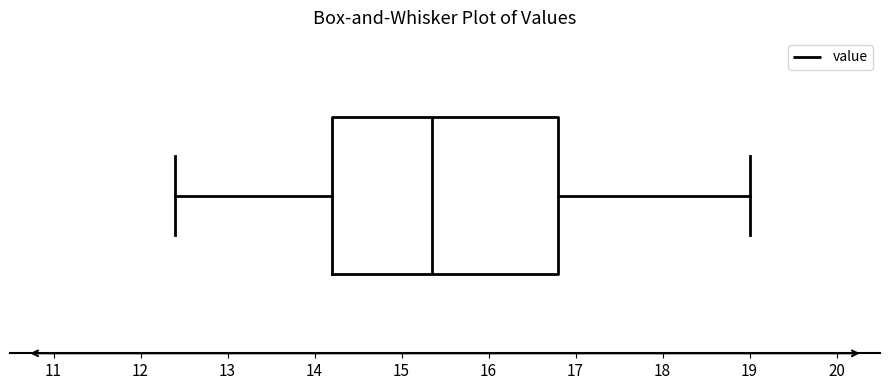

Read this box plot against the x-axis: the position of the median line, the range covered by the box, and the ends of both whiskers. The values are not printed on the chart, so give them approximately, as read against the axis.

median 15.4, box 14.2 to 16.8, whiskers 12.4 to 19.0